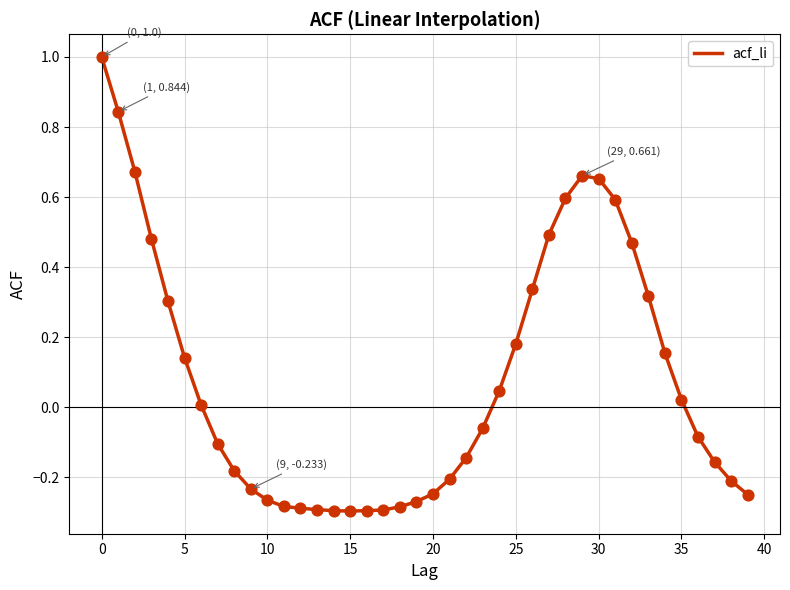

What is the difference between the maximum and minimum values?

1.3